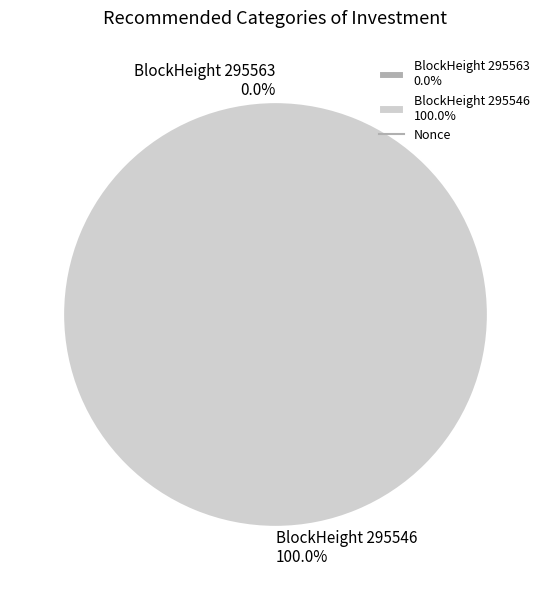

To the nearest percent, what percentage of the pie is 295546?

100%